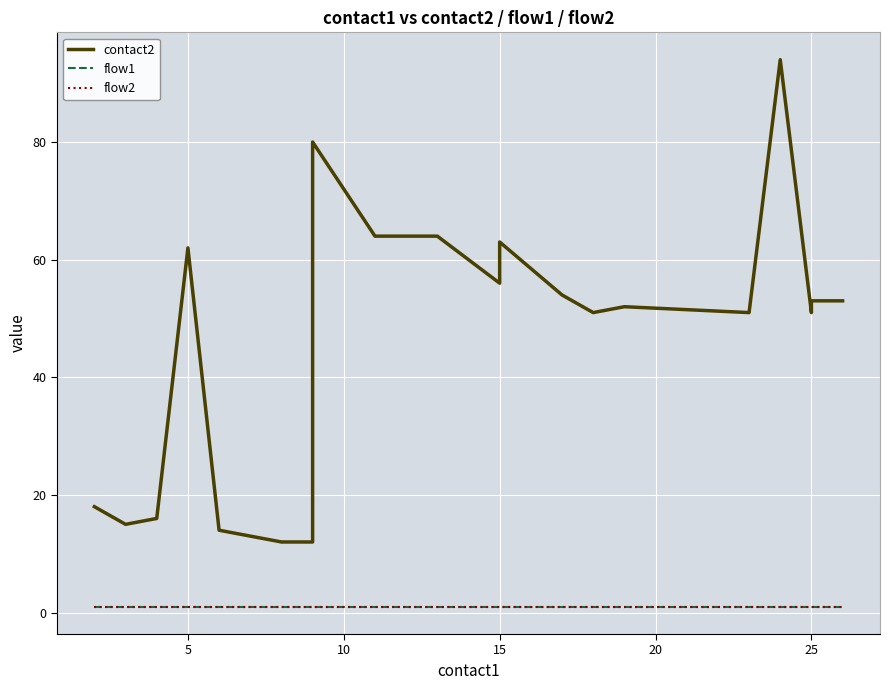

True or false: flow2 has a value of 1 at 0.

True